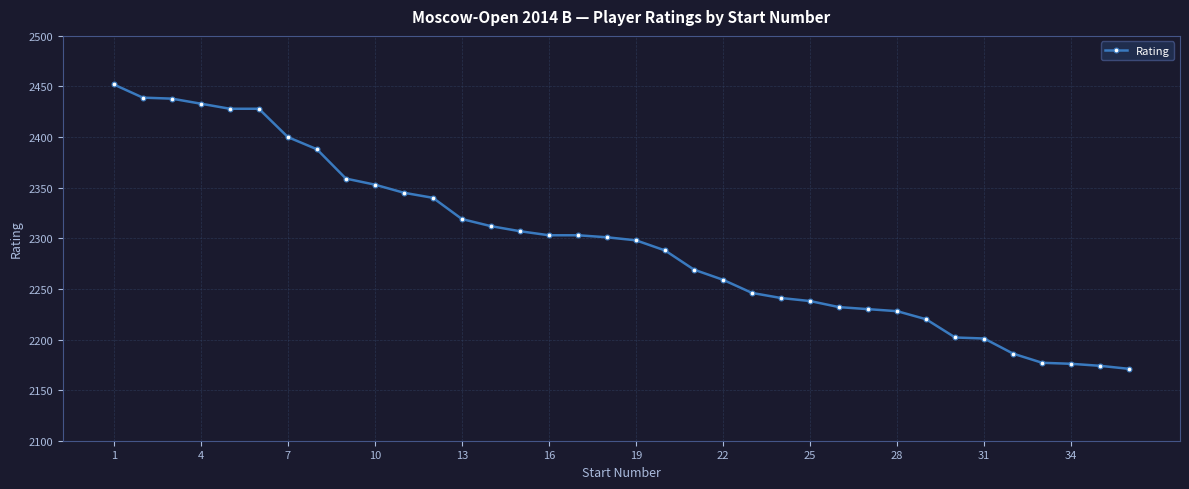

What is the average value?

2297